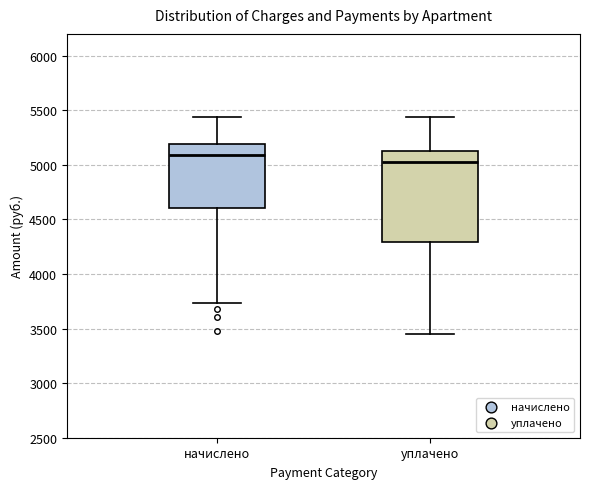

Reading left to right, transcribe this box plot: for each box, give where its median line is, the range the box spans, and where its two whiskers end, as read against the y-axis. The values are not printed on the chart, so give them approximately, as read against the axis.

начислено: median 5100, box 4600 to 5200, whiskers 3750 to 5450
уплачено: median 5050, box 4300 to 5150, whiskers 3450 to 5450